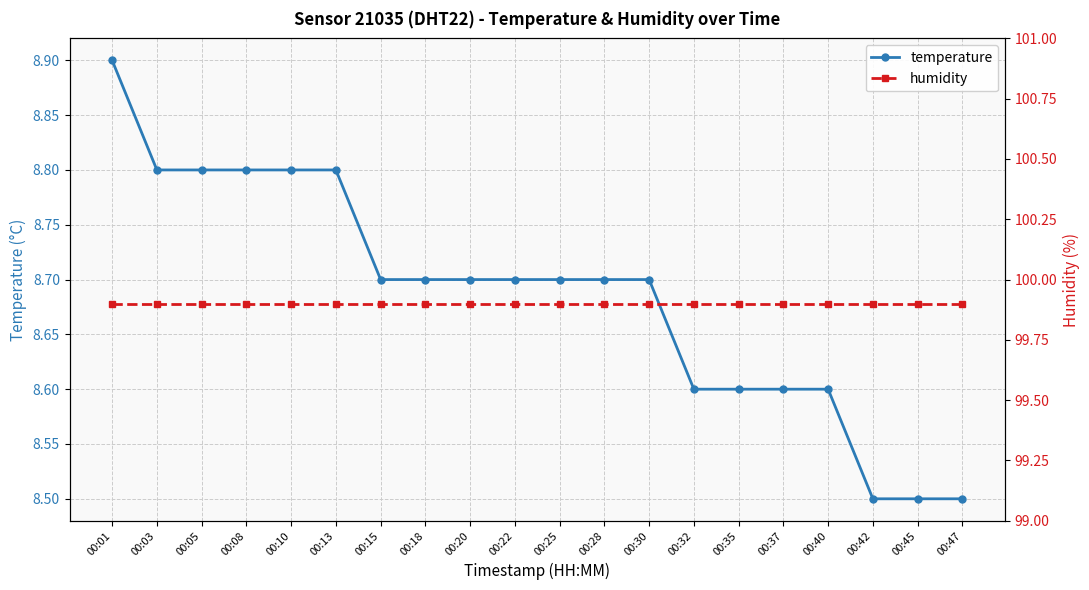

Rank the series by their average value, from lowest to highest.

temperature, humidity